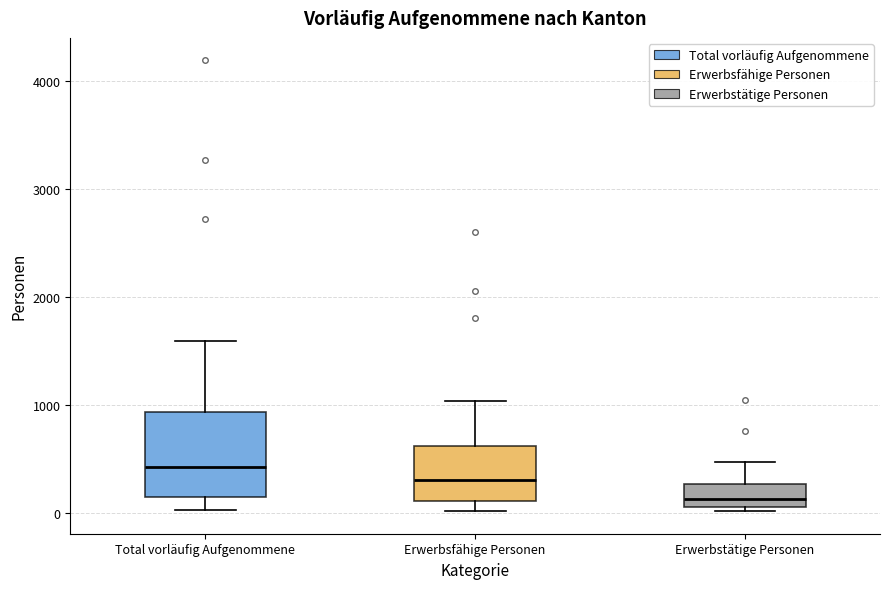

Comparing the boxes themselves (not the whiskers), which one is the tallest?

Total vorläufig Aufgenommene